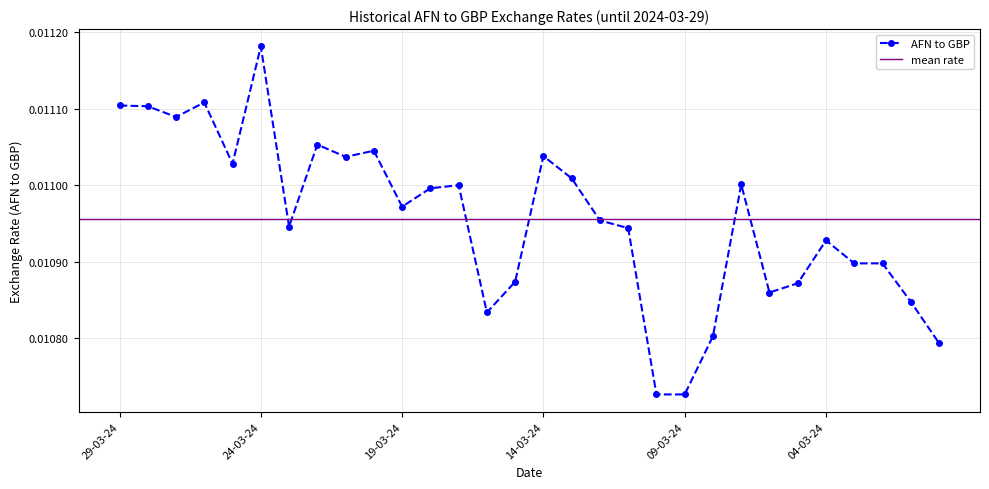

How many interior local peaks (higher than both neighbors) does the data have?

8